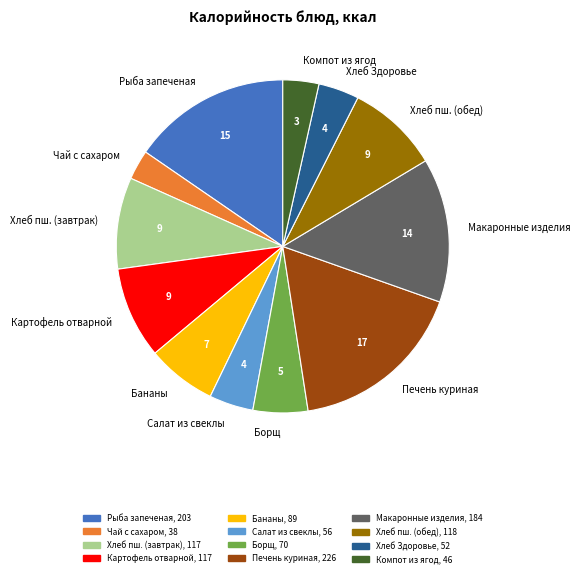

Approximately how many times larger is the value at Хлеб пш. (обед) compared to Хлеб пш. (завтрак)?

1.0